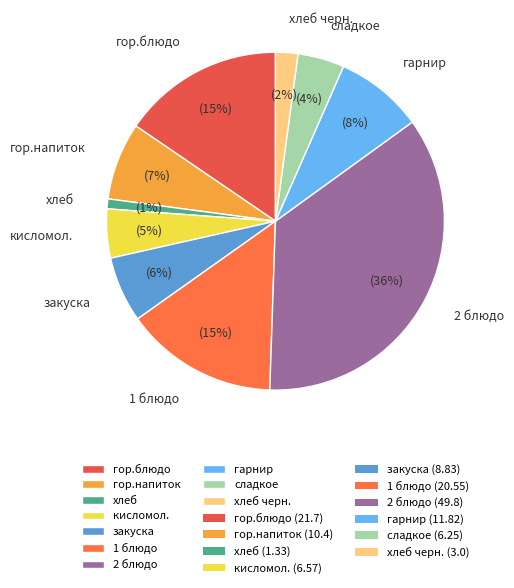

Is it true that гор.блюдо is 21% of the pie?

False